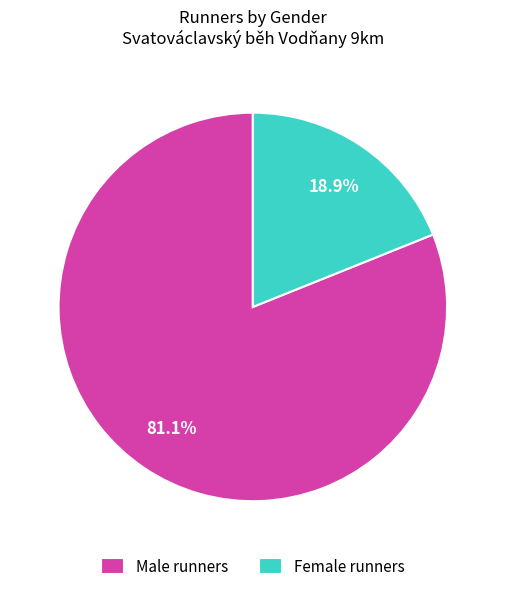

Which has a higher value, Female runners or Male runners?

Male runners